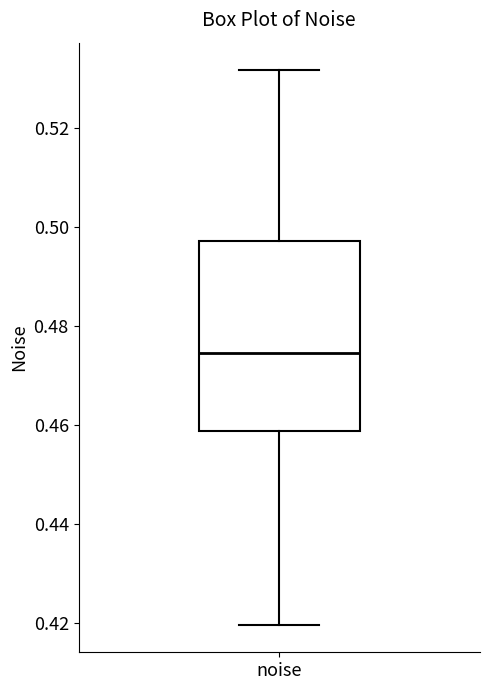

Read this box plot against the y-axis: the position of the median line, the range covered by the box, and the ends of both whiskers. The values are not printed on the chart, so give them approximately, as read against the axis.

median 0.474, box 0.458 to 0.498, whiskers 0.420 to 0.532